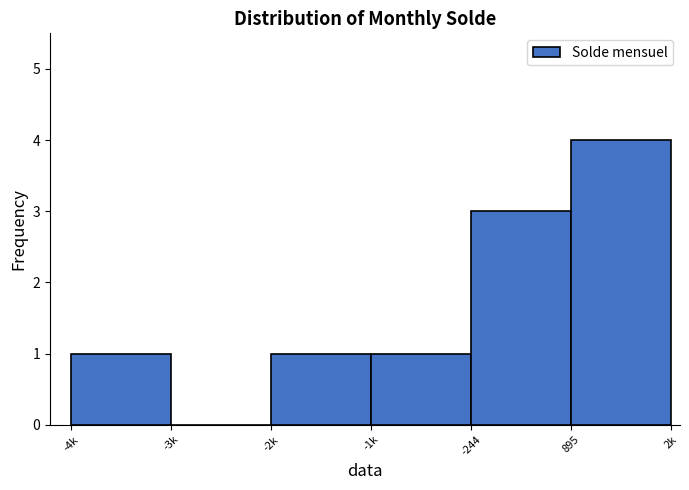

Reading left to right, list all the values displayed in this chart.

-4k=1	-3k=0	-2k=1	-1k=1	-244=3	895=4